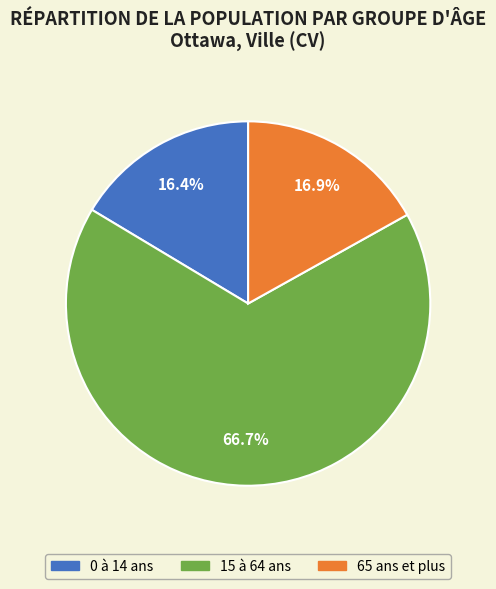

Does 0 à 14 ans represent more than half of the total?

No